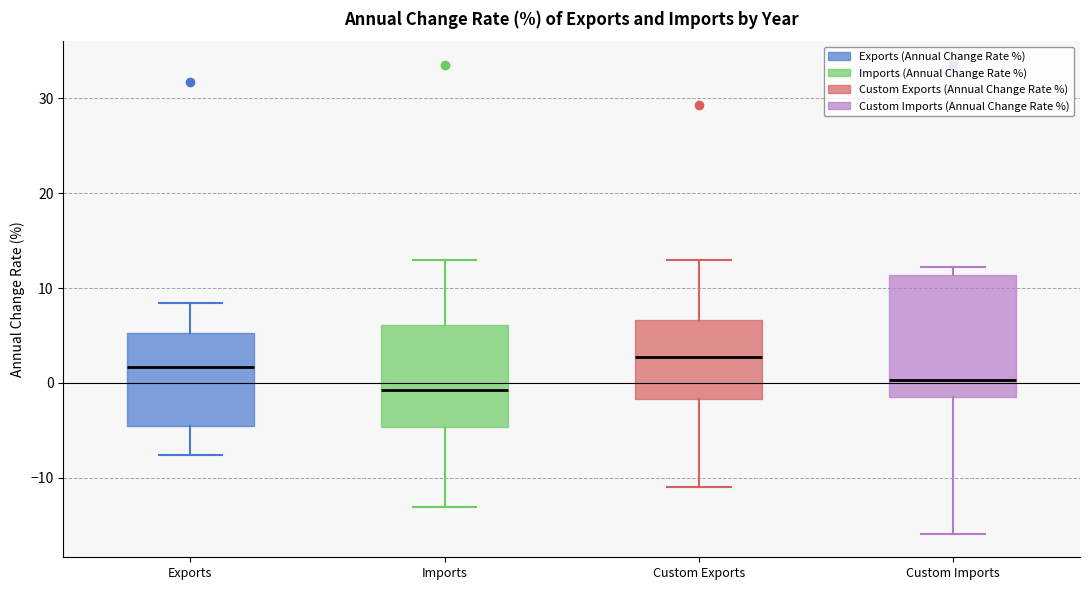

Which box has the highest median line?

Custom Exports